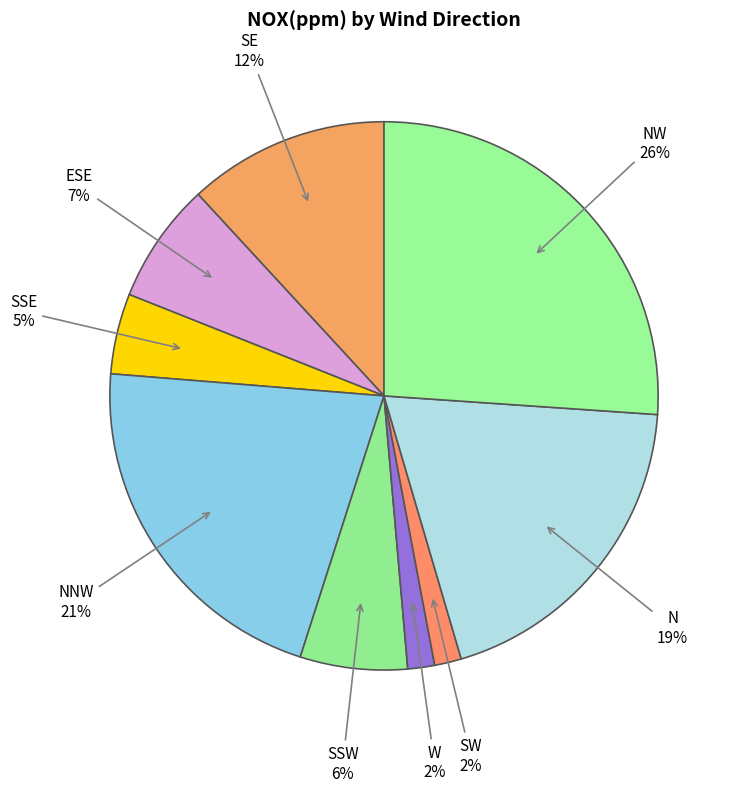

Which has a higher value, NNW or SW?

NNW